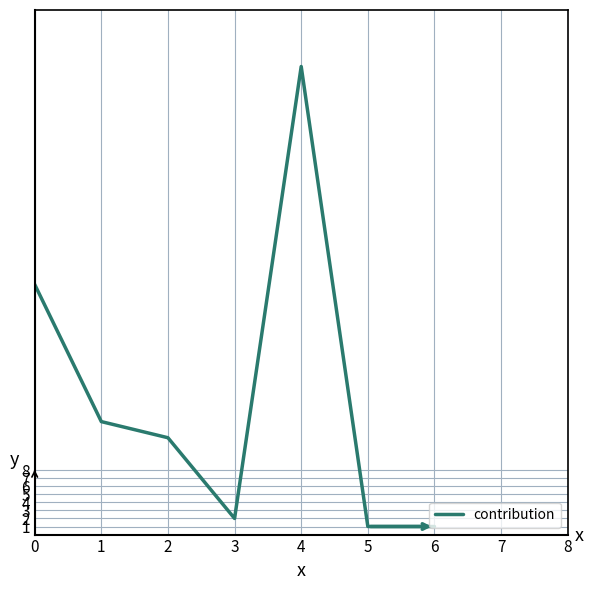

How many lines are shown in the chart?

1